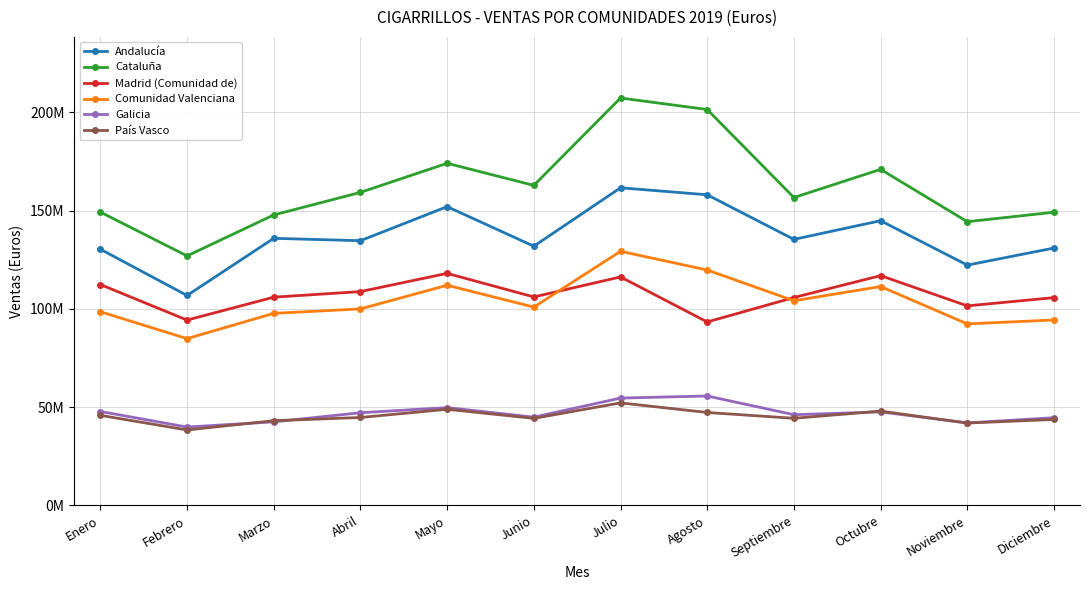

What are all the series names shown in the legend?

Andalucía, Cataluña, Madrid (Comunidad de), Comunidad Valenciana, Galicia, País Vasco